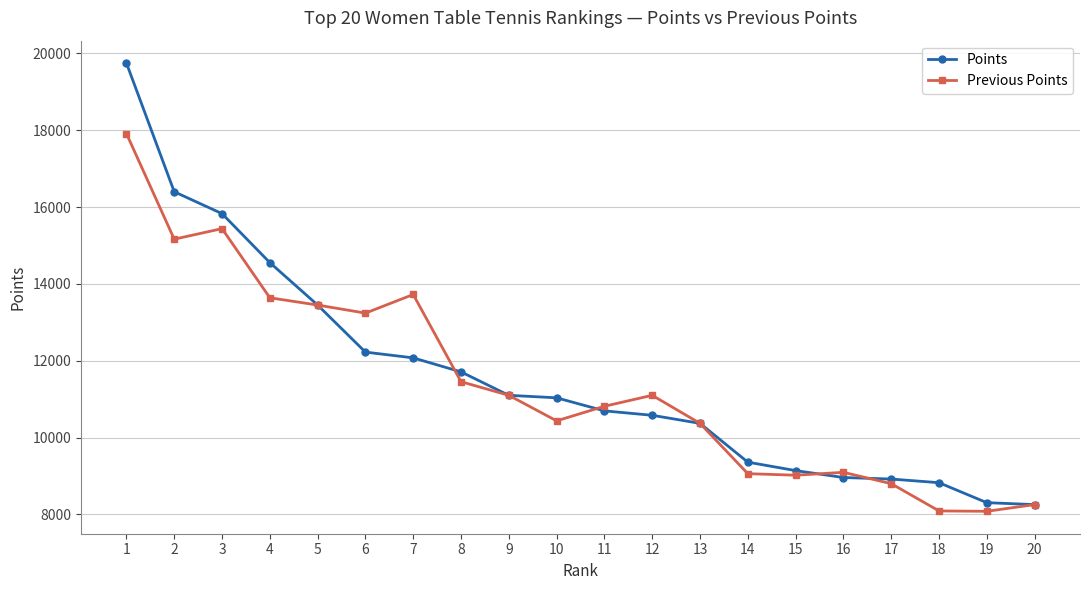

At which category is the sum across all series the highest?

1